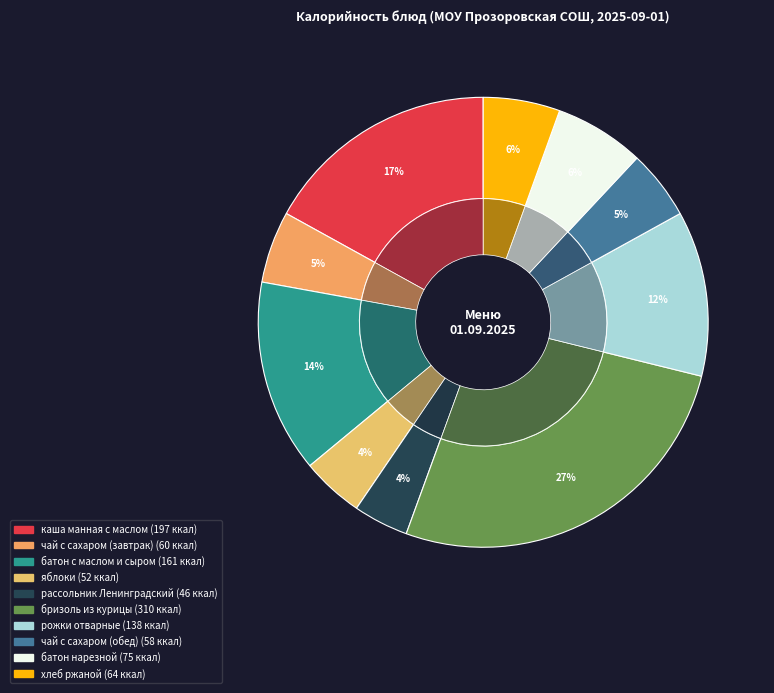

Does бризоль из курицы account for over 50% of the chart?

No